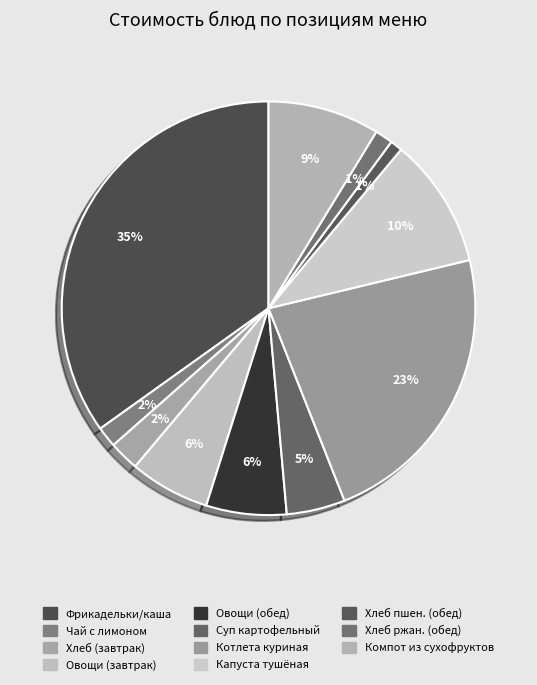

What is the largest slice in the pie chart?

Фрикадельки/каша